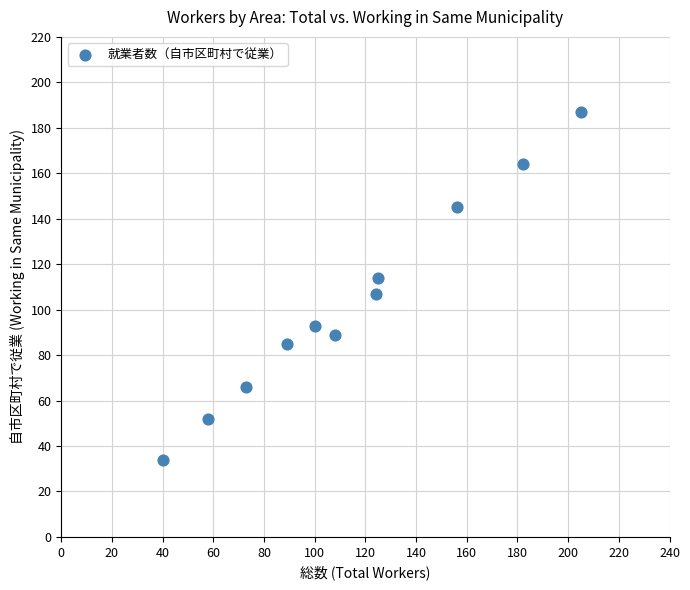

What is the range of Y values (max minus min)?

153